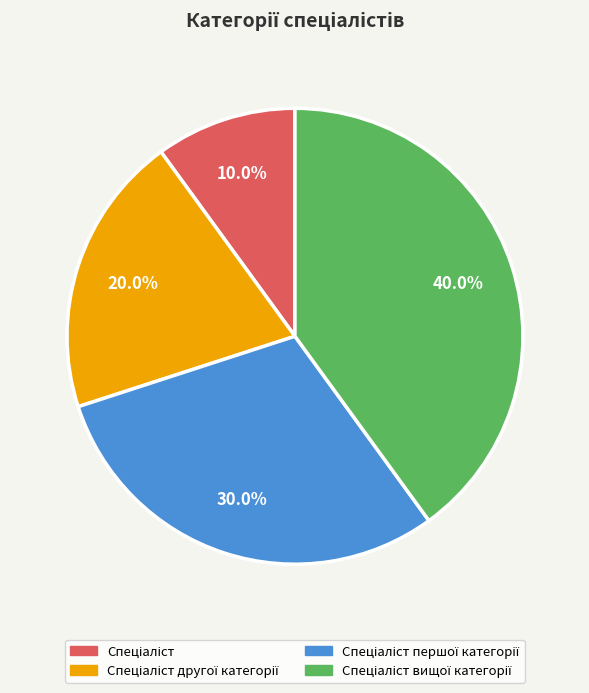

Is there a majority slice in this chart?

No